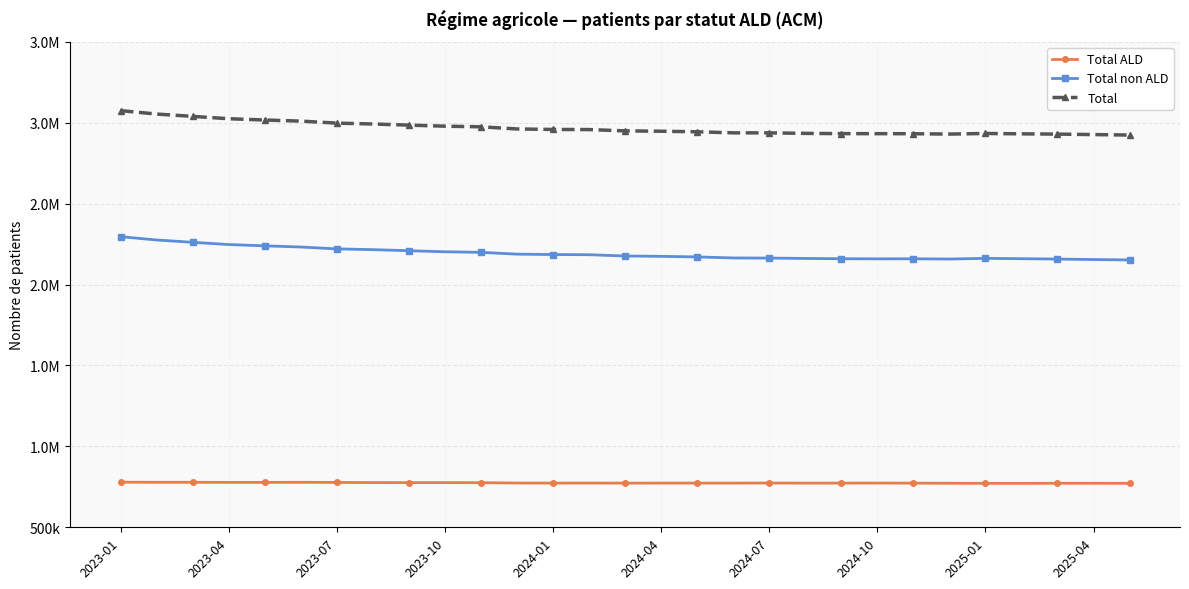

Where is the first local minimum for Total non ALD?

2024-10